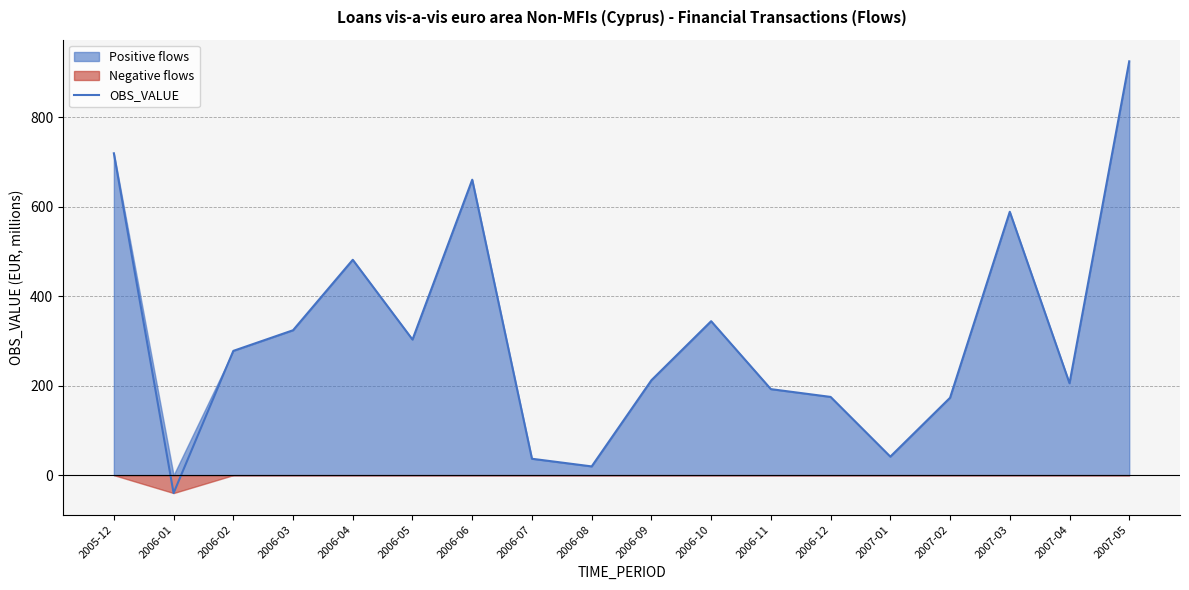

At which label does the data first exceed 277?

2005-12